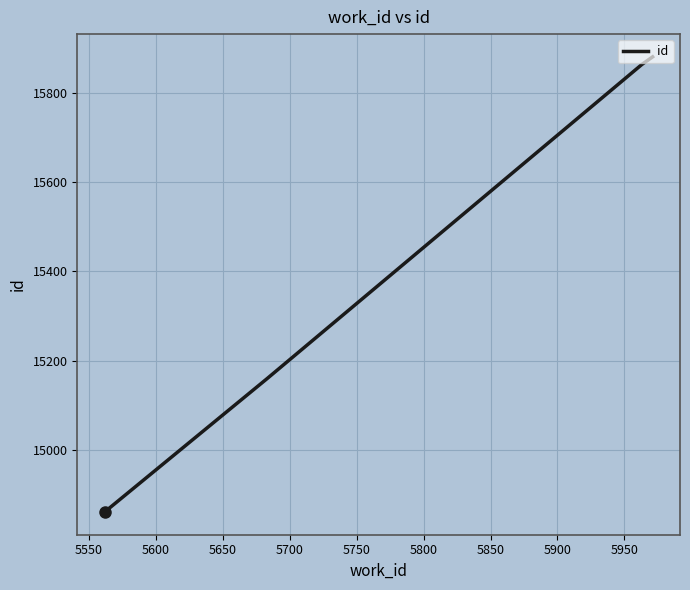

True or false: the data has more than 2 interior local peaks.

False